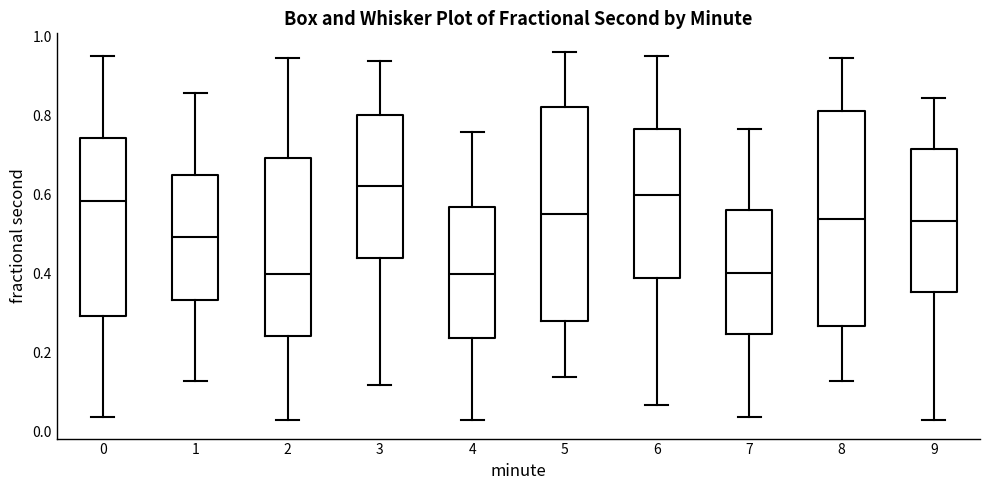

Reading left to right, read every box against the y-axis: the position of its median line, the range the box covers, and the ends of its whiskers. The values are not printed on the chart, so give them approximately, as read against the axis.

0: median 0.58, box 0.30 to 0.74, whiskers 0.04 to 0.96
1: median 0.50, box 0.34 to 0.66, whiskers 0.12 to 0.86
2: median 0.40, box 0.24 to 0.70, whiskers 0.02 to 0.94
3: median 0.62, box 0.44 to 0.80, whiskers 0.12 to 0.94
4: median 0.40, box 0.24 to 0.56, whiskers 0.04 to 0.76
5: median 0.56, box 0.28 to 0.82, whiskers 0.14 to 0.96
6: median 0.60, box 0.38 to 0.76, whiskers 0.06 to 0.96
7: median 0.40, box 0.24 to 0.56, whiskers 0.04 to 0.76
8: median 0.54, box 0.26 to 0.82, whiskers 0.12 to 0.94
9: median 0.54, box 0.36 to 0.72, whiskers 0.02 to 0.84